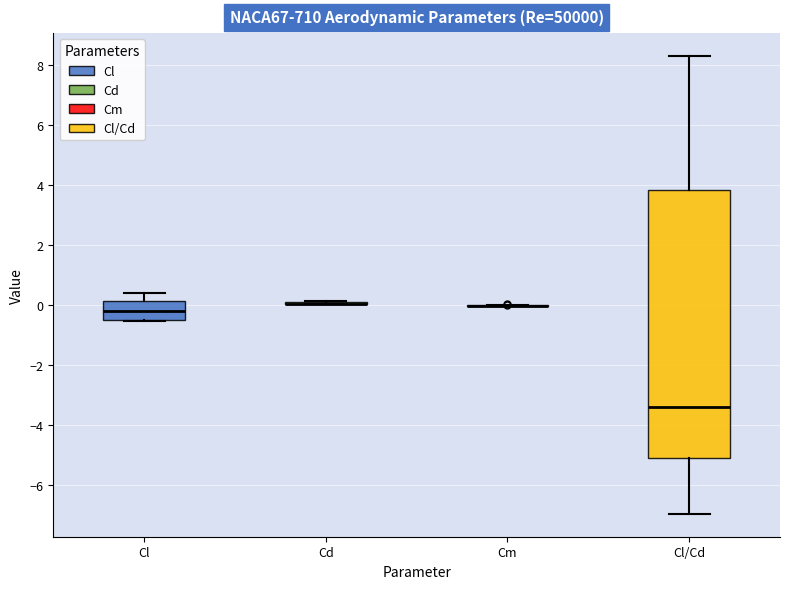

Which box is the tallest, from its lower edge to its upper edge?

Cl/Cd